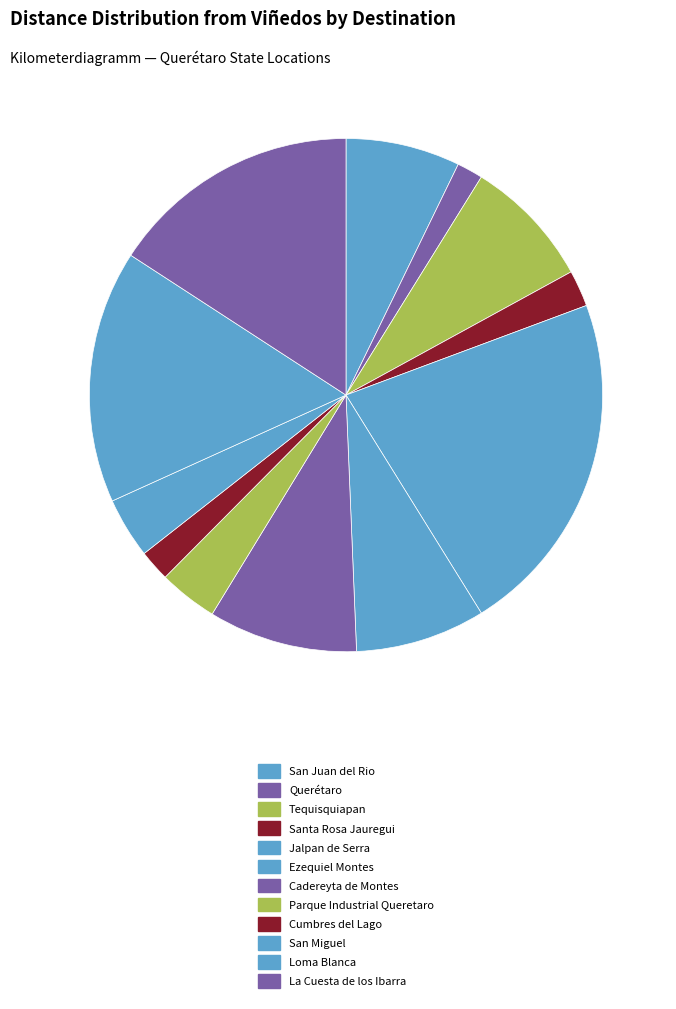

What is the change in value from Querétaro to Tequisquiapan?

+60